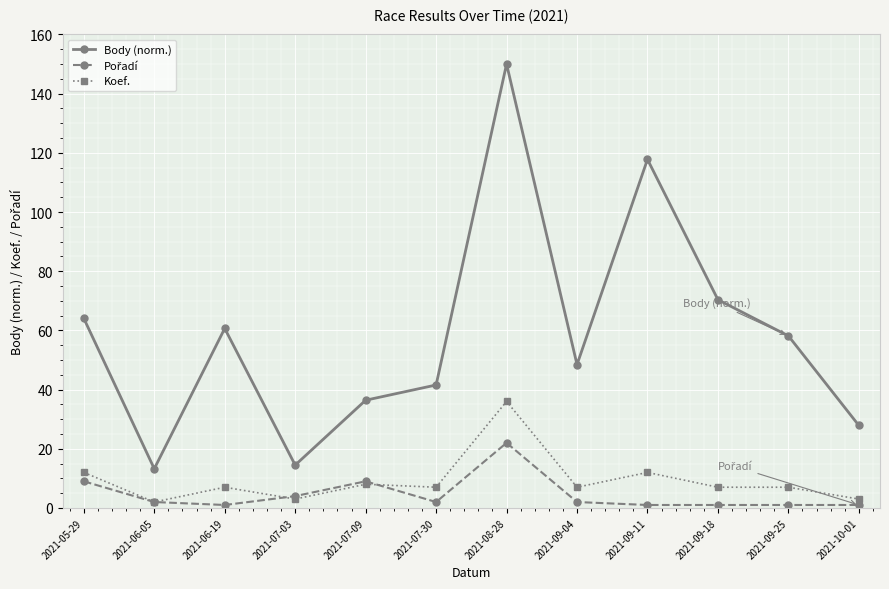

Which series has the largest range (max minus min)?

Body (norm.)